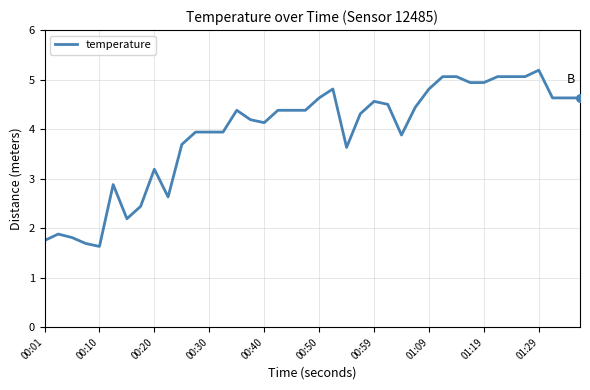

What is the greatest value displayed?

5.2